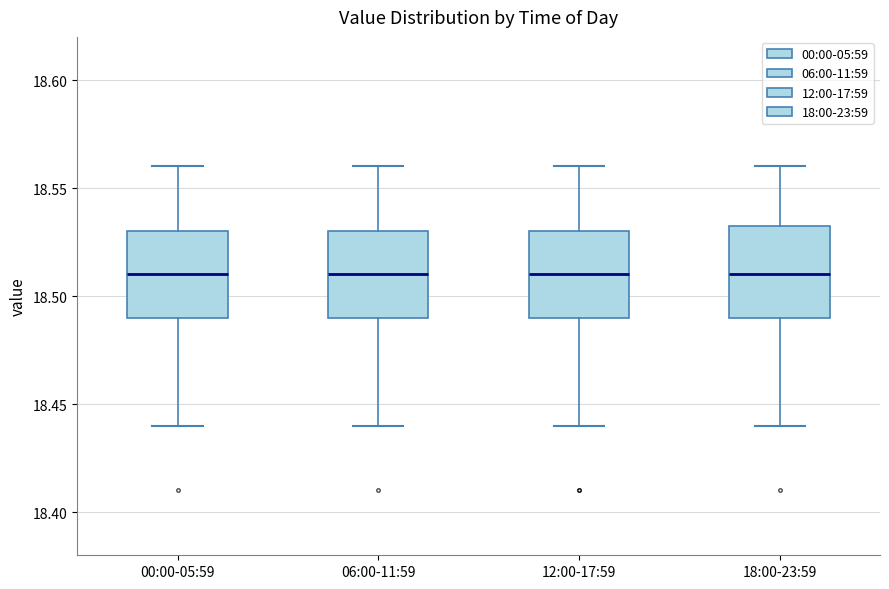

Reading left to right, read every box against the y-axis: the position of its median line, the range the box covers, and the ends of its whiskers. The values are not printed on the chart, so give them approximately, as read against the axis.

00:00-05:59: median 18.510, box 18.490 to 18.530, whiskers 18.440 to 18.560
06:00-11:59: median 18.510, box 18.490 to 18.530, whiskers 18.440 to 18.560
12:00-17:59: median 18.510, box 18.490 to 18.530, whiskers 18.440 to 18.560
18:00-23:59: median 18.510, box 18.490 to 18.535, whiskers 18.440 to 18.560